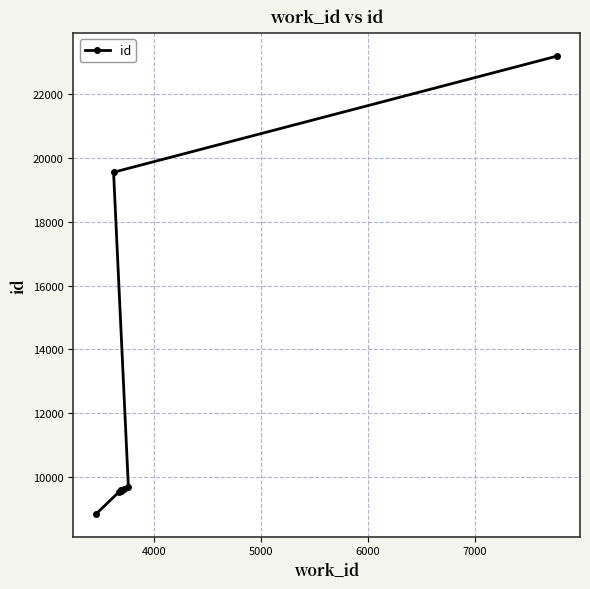

What is the sum of all values?

118755